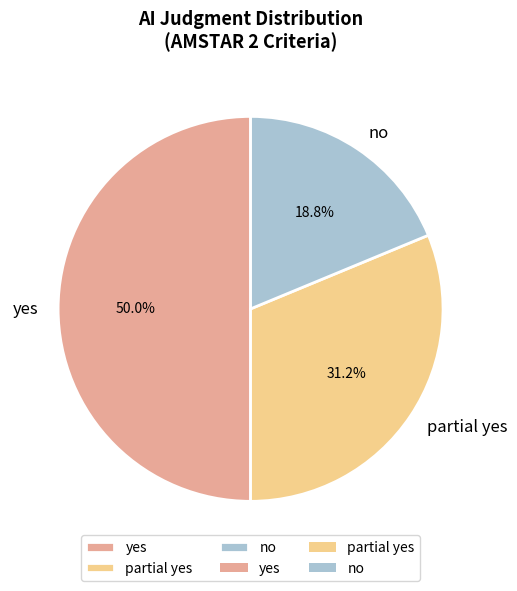

Do yes and partial yes together represent more than half of the pie?

Yes